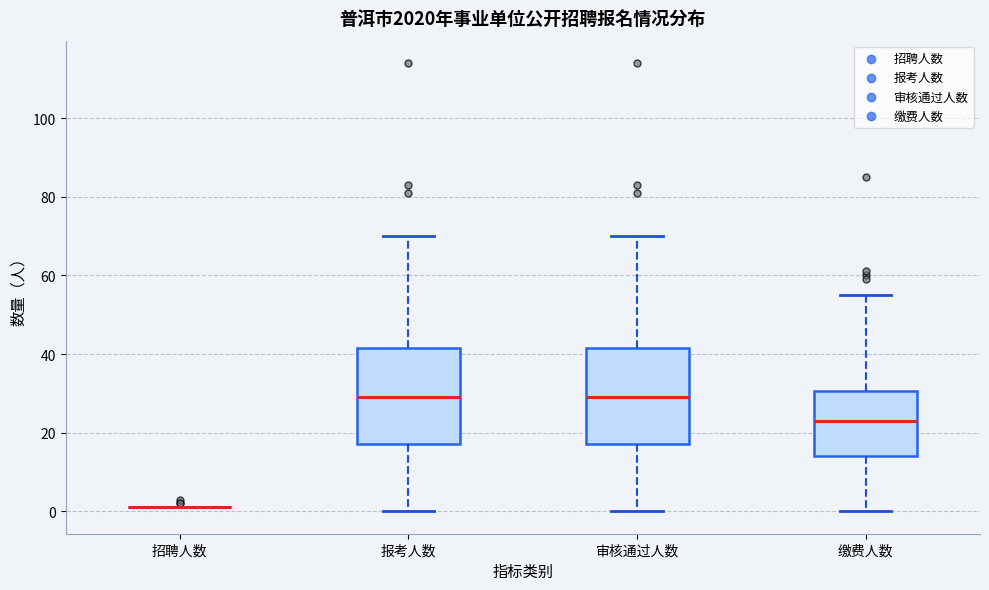

Reading left to right, read every box against the y-axis: the position of its median line, the range the box covers, and the ends of its whiskers. The values are not printed on the chart, so give them approximately, as read against the axis.

招聘人数: box collapsed to a line at 2, whiskers 2 to 2
报考人数: median 30, box 18 to 42, whiskers 0 to 70
审核通过人数: median 30, box 18 to 42, whiskers 0 to 70
缴费人数: median 24, box 14 to 30, whiskers 0 to 56